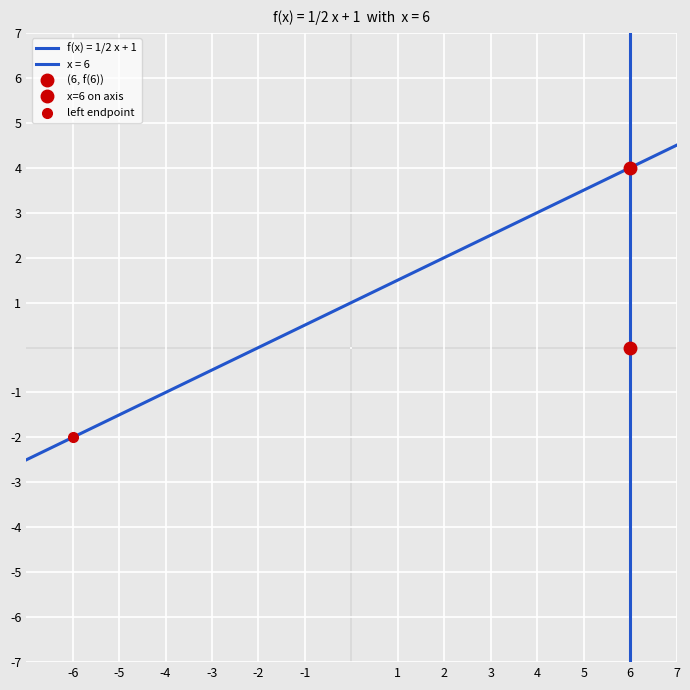

Rank the series at 16 from highest to lowest value.

f(x) = 0.5x + 1, x = 6